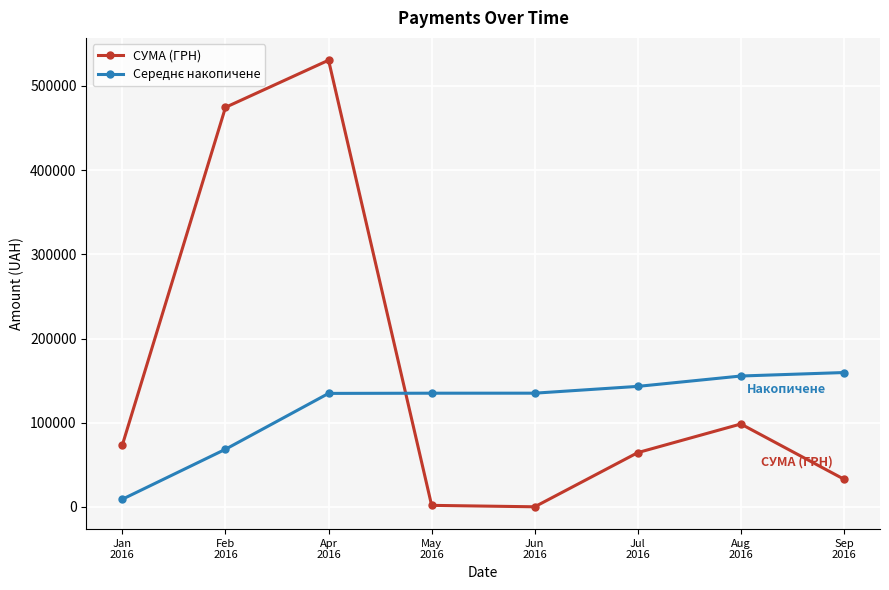

What is the maximum value for СУМА (ГРН)?

530511.9